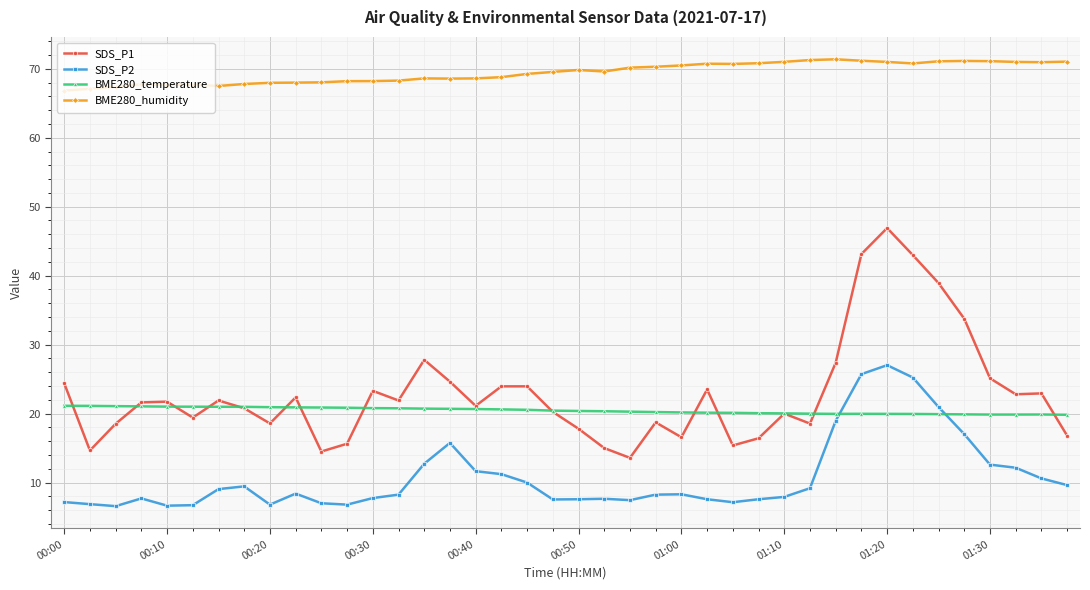

What is the minimum value for BME280_humidity?

66.8